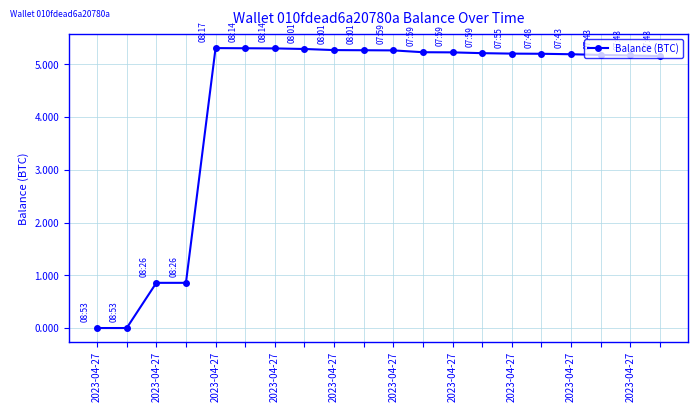

What is the value of the 4th point from the left?

0.9